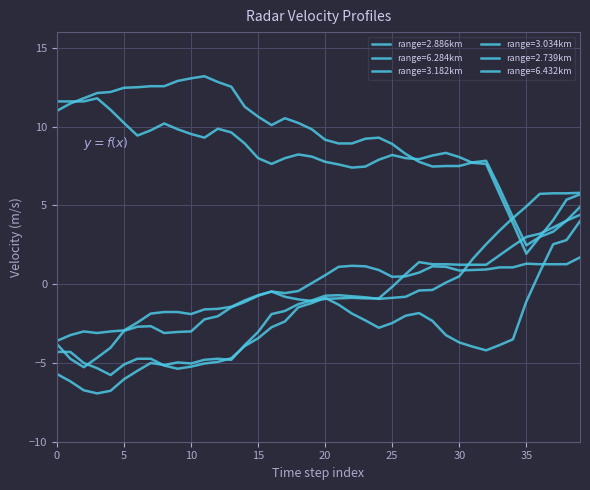

Does the chart display data point markers on the line(s)?

No